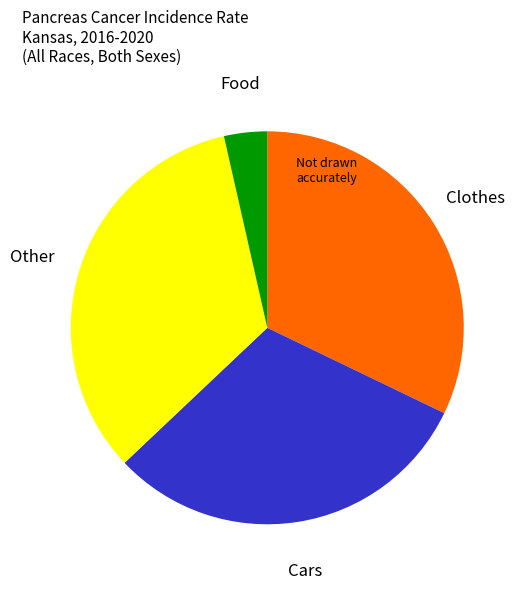

Is it true that Cars is 38% of the pie?

False